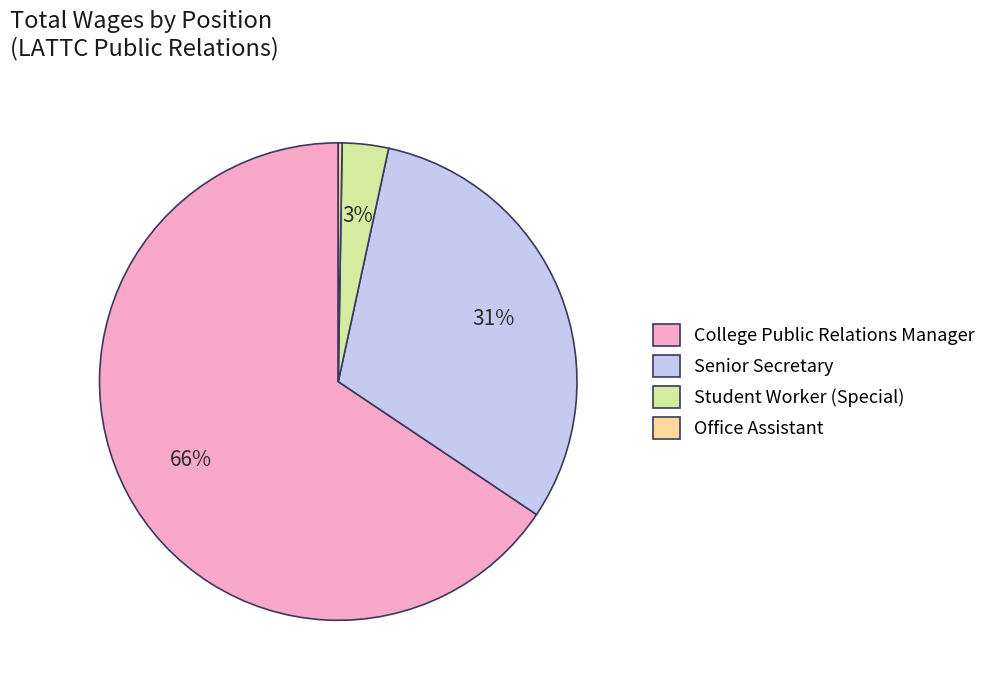

True or false: College Public Relations Manager accounts for 75% of the total.

False